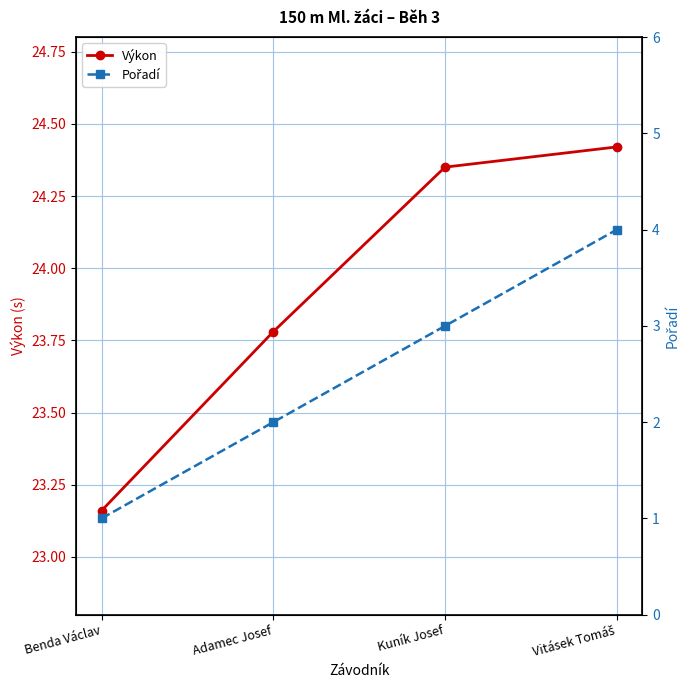

The value of Pořadí at Vitásek Tomáš is 5.7. True or false?

False